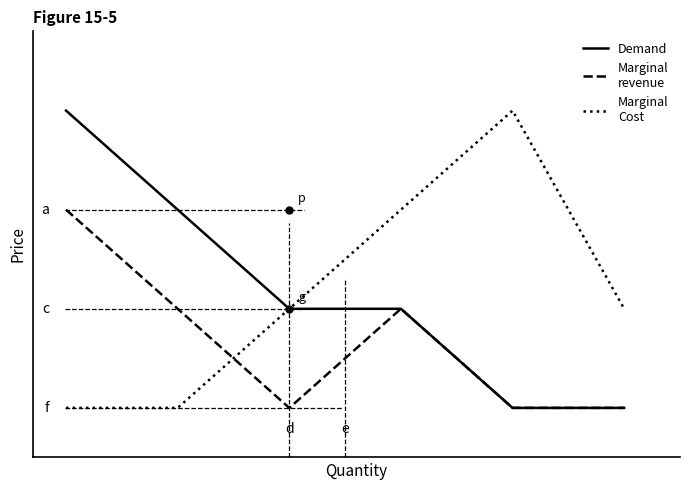

Does the chart display data point markers on the line(s)?

No